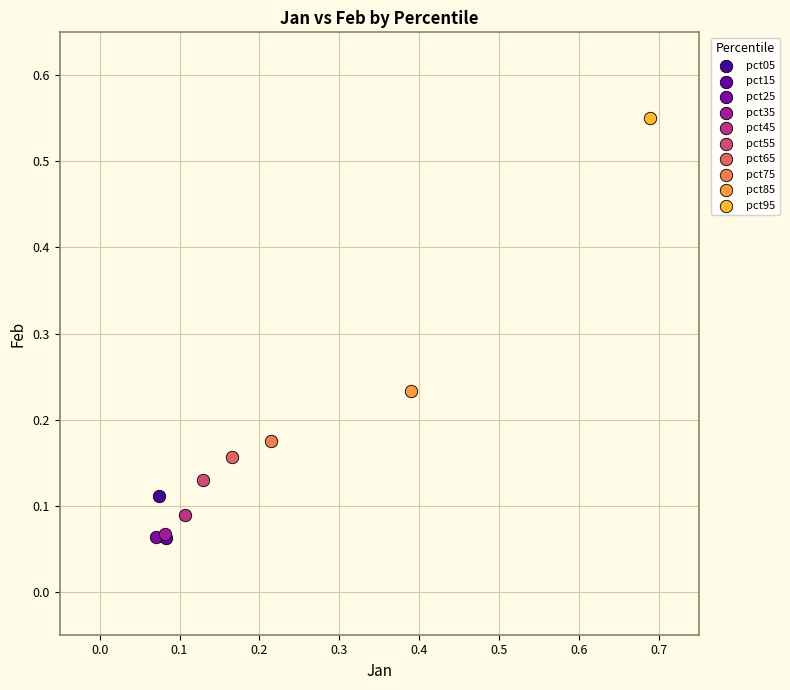

What are all the series names shown in the legend?

pct05, pct15, pct25, pct35, pct45, pct55, pct65, pct75, pct85, pct95